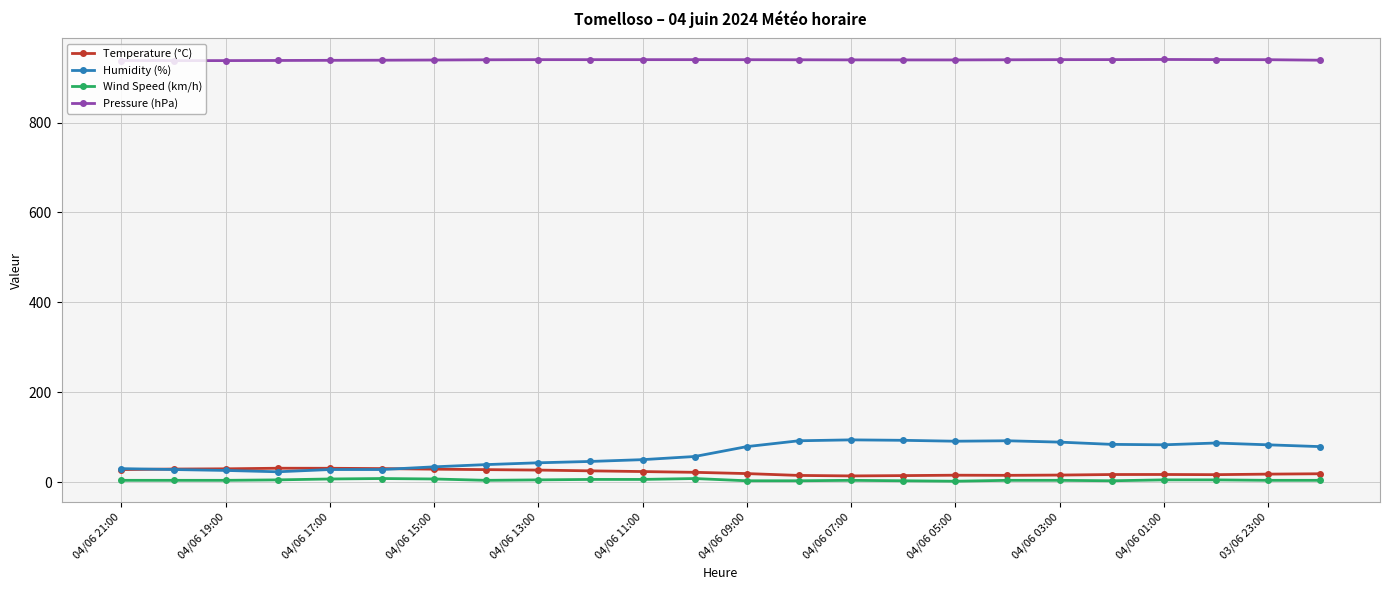

What is the value of the Pressure (hPa) point at the 8th from the left?

939.5